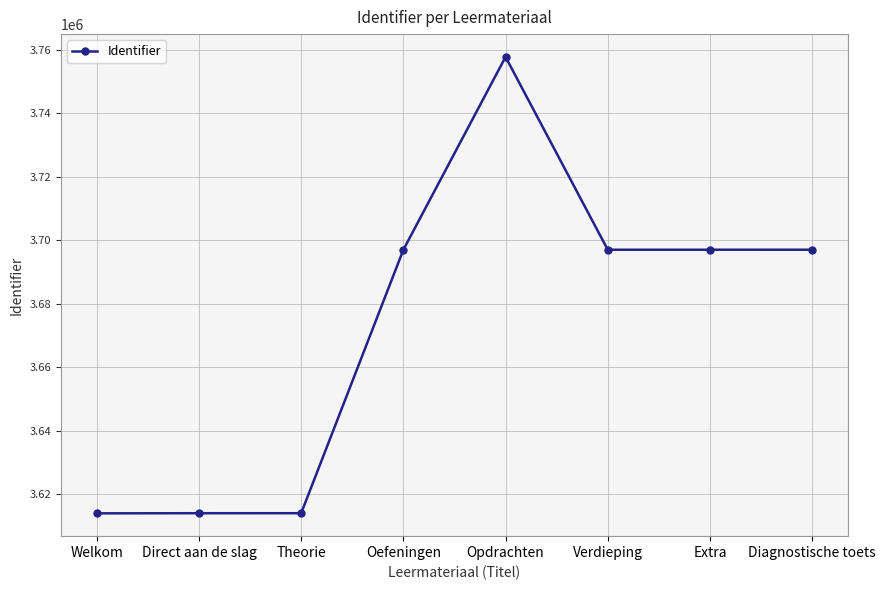

The chart shows a value of 3613939 at Direct aan de slag. True or false?

True